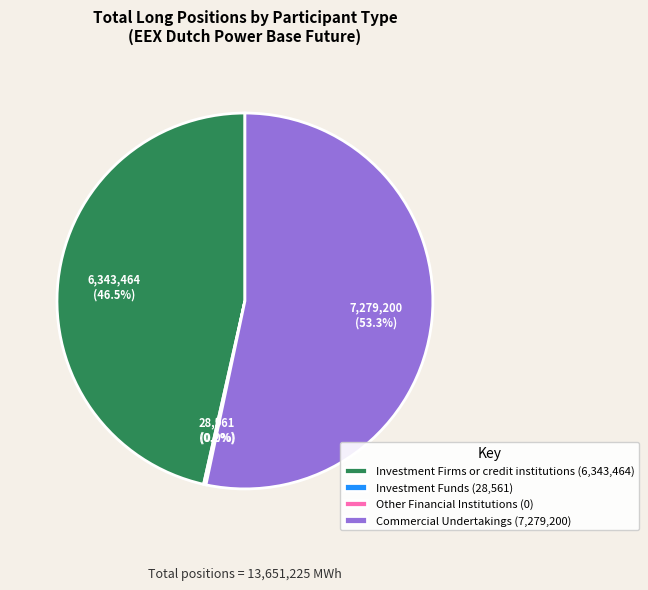

To the nearest percent, what is the difference between the largest and smallest slice percentages?

53%